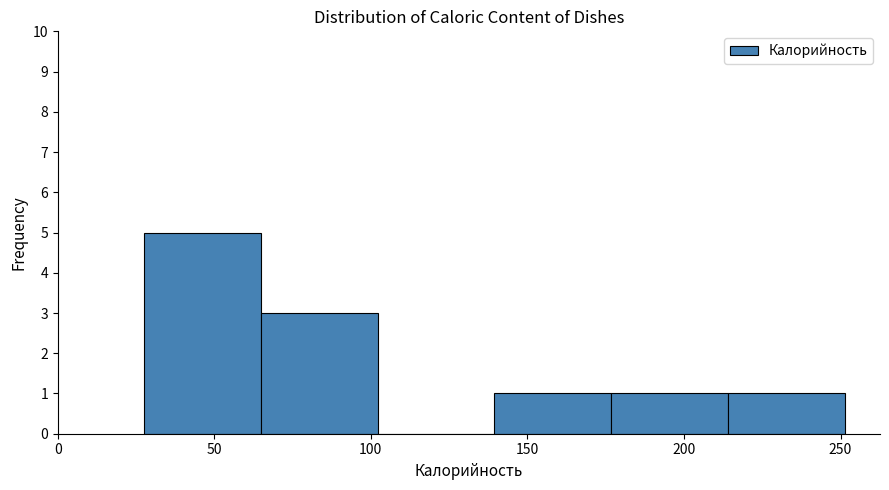

Over which range of the x-axis is the bar tallest?

30 to 65